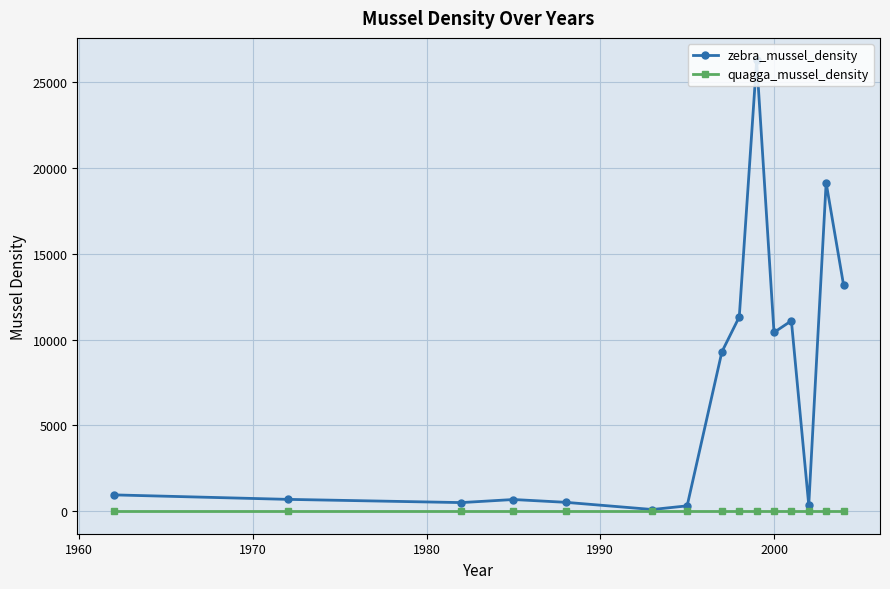

What is the value of the zebra_mussel_density point at the 15th from the left?

13196.0